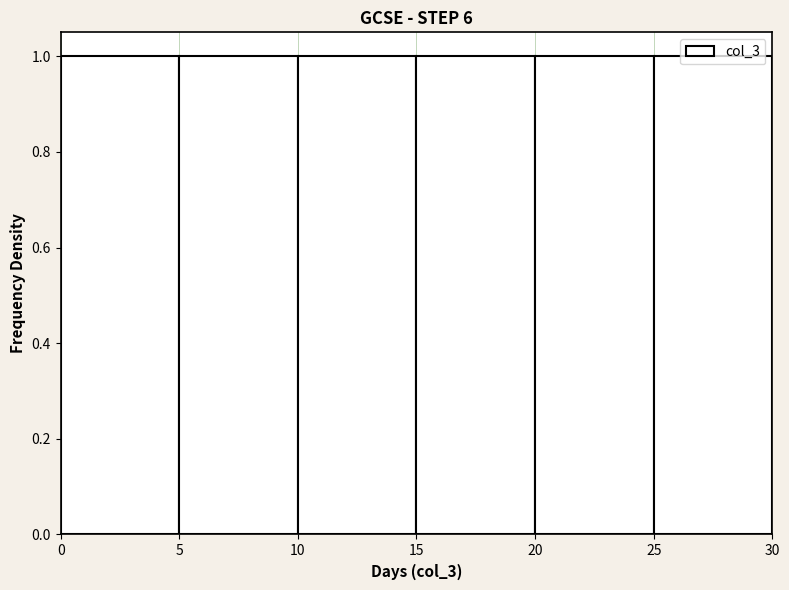

What is the height of the bar covering 10 to 15 on the x-axis? The values are not printed on the chart, so give them approximately, as read against the axis.

1